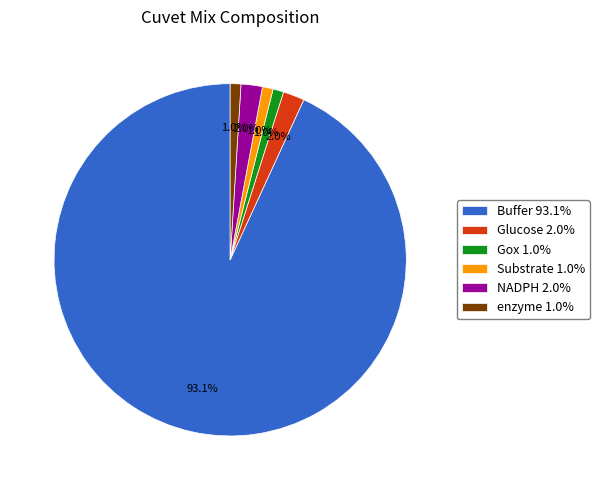

To the nearest percent, what is the difference between the largest and smallest slice percentages?

92%